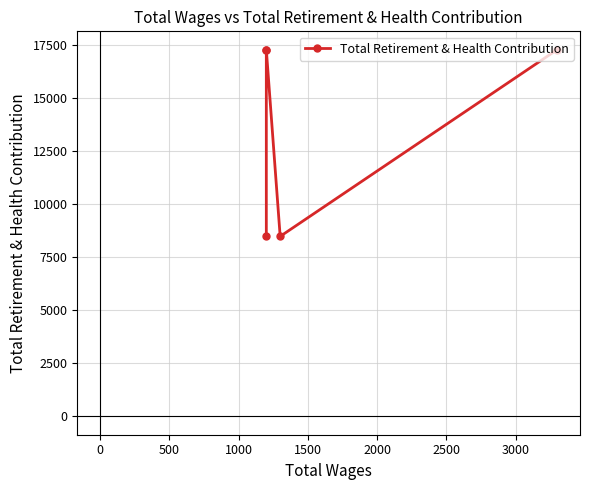

What is the value of the 2nd point from the left?

8472